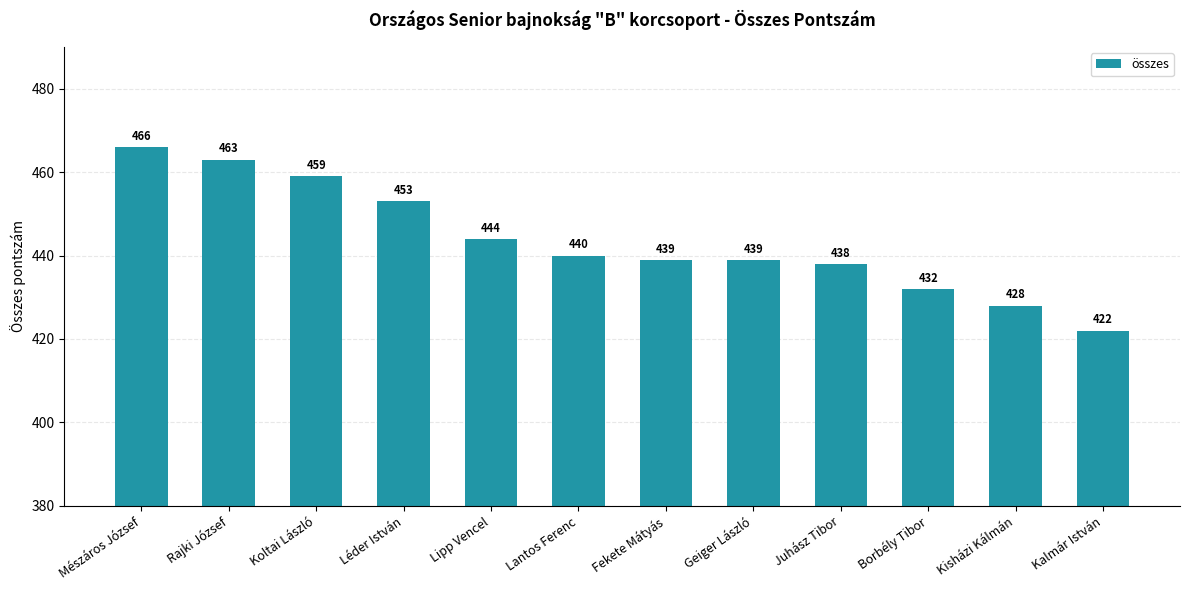

What is the smallest value displayed?

422